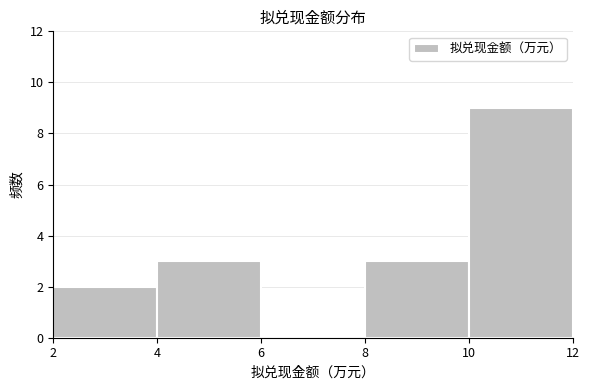

Reading left to right, transcribe this chart: for each bar, give the range it covers on the x-axis and its height. The values are not printed on the chart, so give them approximately, as read against the axis.

2 to 4: 2
4 to 6: 3
6 to 8: 0
8 to 10: 3
10 to 12: 9